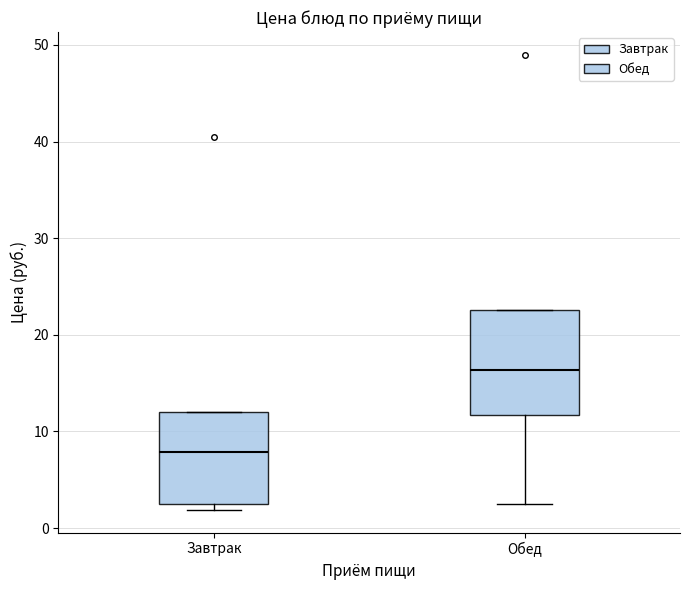

Where does the median line of the box for Обед sit on the y-axis? The values are not printed on the chart, so give them approximately, as read against the axis.

16